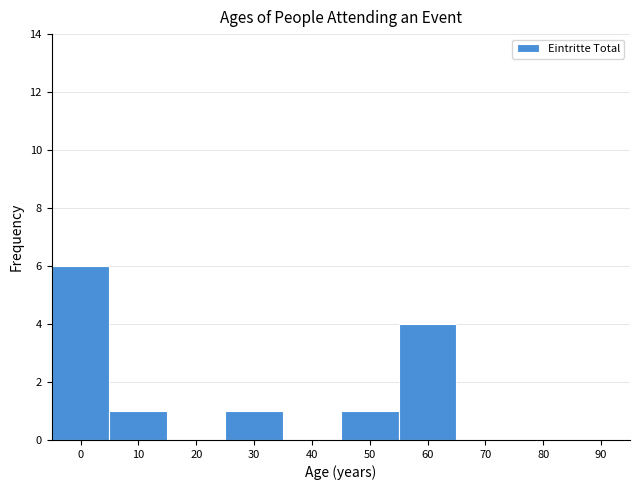

Reading left to right, list all the values displayed in this chart.

0=6	10=1	20=0	30=1	40=0	50=1	60=4	70=0	80=0